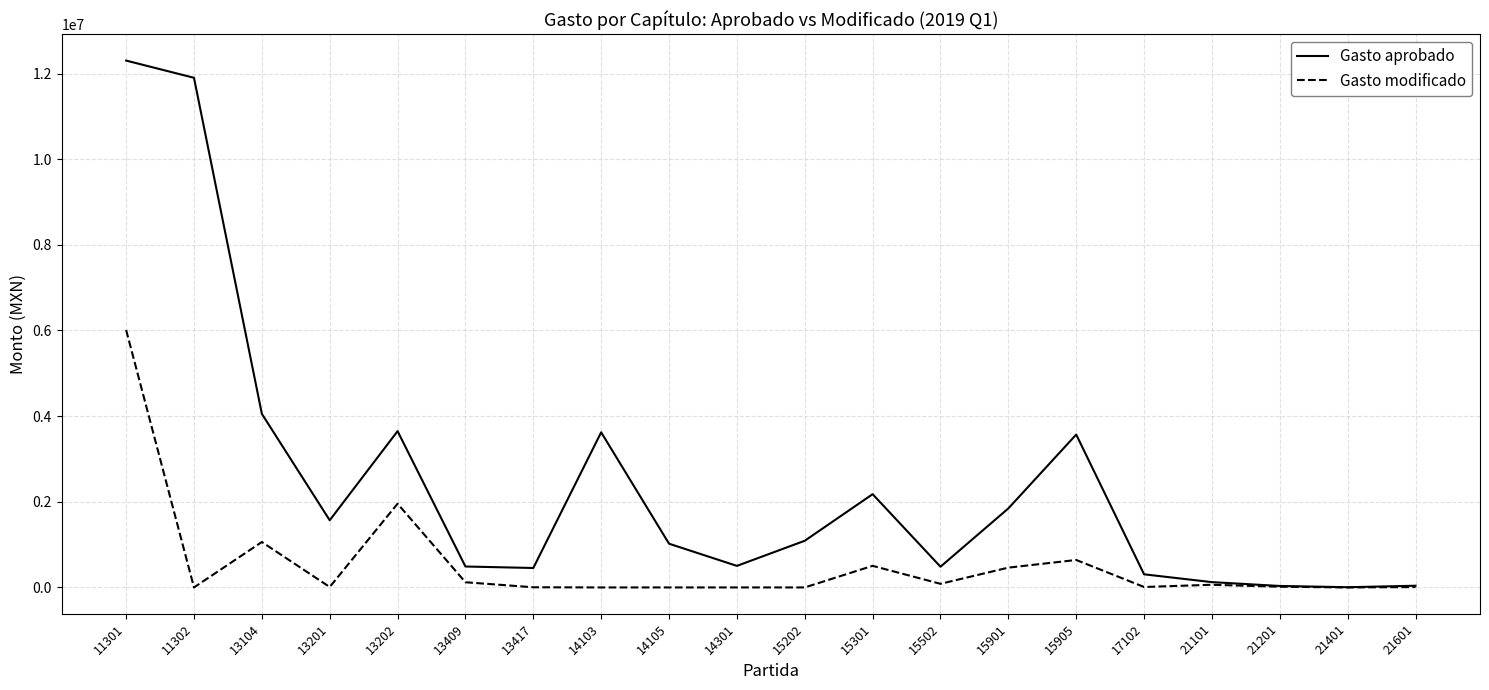

The Gasto aprobado series shows 3653112.9 at 15301. True or false?

False